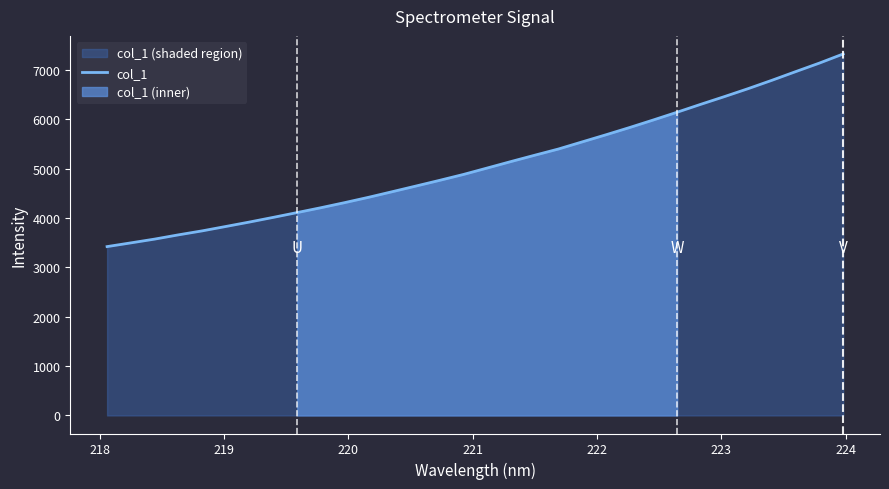

What is the value of the 30th point from the left?

6970.8